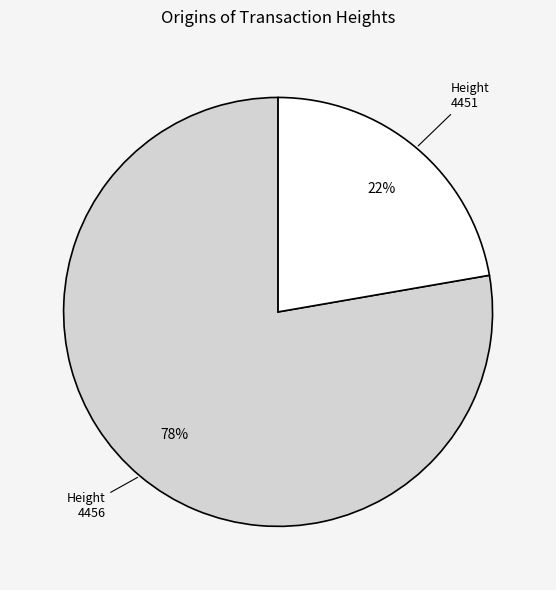

To the nearest percent, what percentage of the pie is 4456?

78%